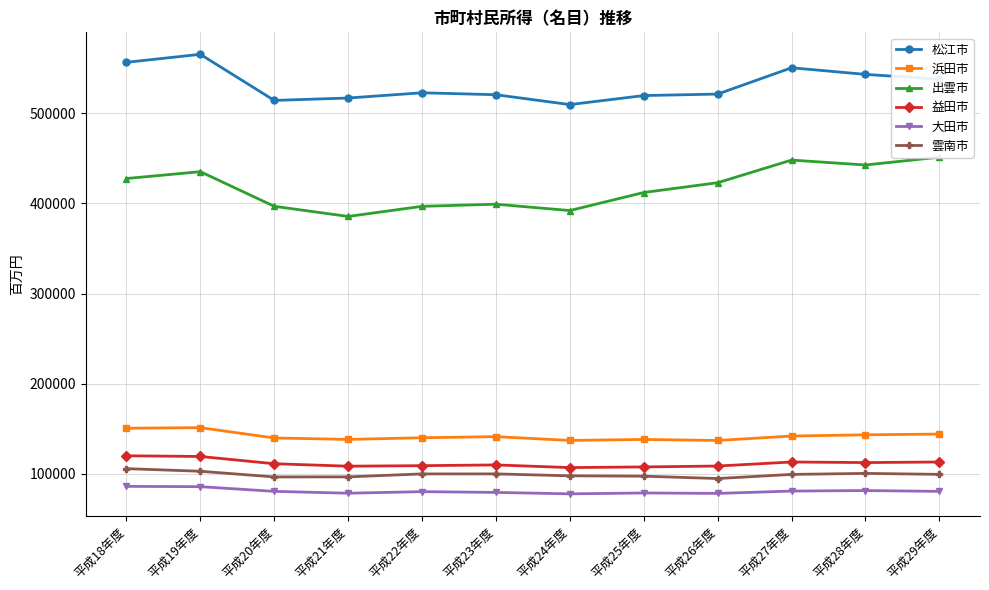

Where is 浜田市 nearest to the value 144126?

平成29年度